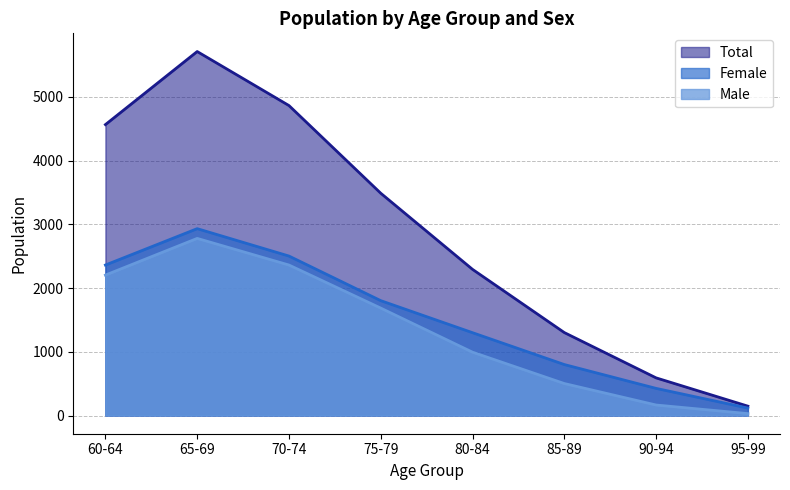

Reading left to right, extract all data points from this chart.

Total: 60-64=4566	65-69=5713	70-74=4865	75-79=3489	80-84=2294	85-89=1302	90-94=591	95-99=147
Male: 60-64=2204	65-69=2780	70-74=2362	75-79=1686	80-84=994	85-89=502	90-94=165	95-99=30
Female: 60-64=2362	65-69=2933	70-74=2503	75-79=1803	80-84=1300	85-89=800	90-94=426	95-99=117